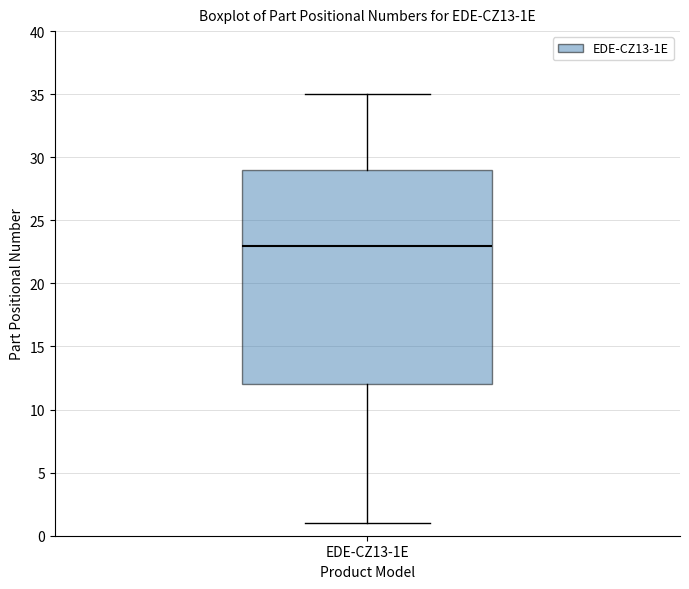

Where does the median line of the box for EDE-CZ13-1E sit on the y-axis? The values are not printed on the chart, so give them approximately, as read against the axis.

23